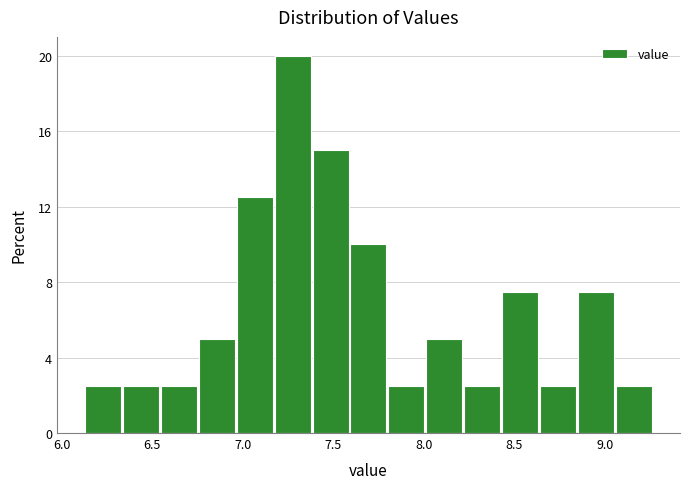

Reading left to right, list every bar in this chart as the range it spans on the x-axis followed by its height. Neither the bar edges nor the heights are printed on the chart, so give them approximately, as read against the axes.

6.15 to 6.35: 2.5
6.35 to 6.55: 2.5
6.55 to 6.75: 2.5
6.75 to 6.95: 5.0
6.95 to 7.20: 12.5
7.20 to 7.40: 20.0
7.40 to 7.60: 15.0
7.60 to 7.80: 10.0
7.80 to 8.00: 2.5
8.00 to 8.20: 5.0
8.20 to 8.45: 2.5
8.45 to 8.65: 7.5
8.65 to 8.85: 2.5
8.85 to 9.05: 7.5
9.05 to 9.25: 2.5